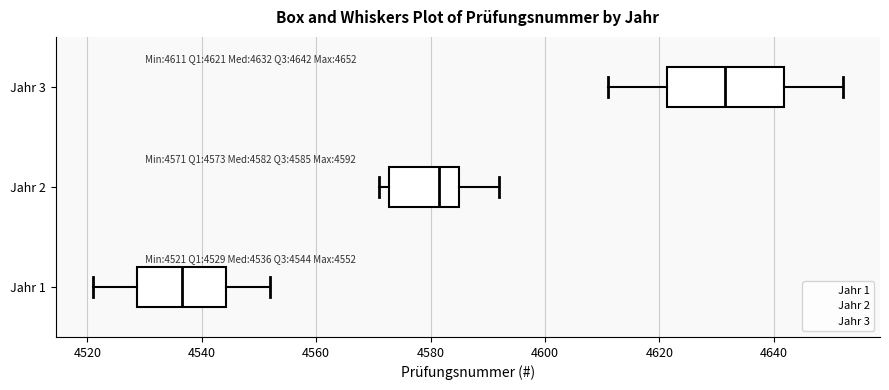

Comparing the boxes themselves (not the whiskers), which one is the widest?

Jahr 3